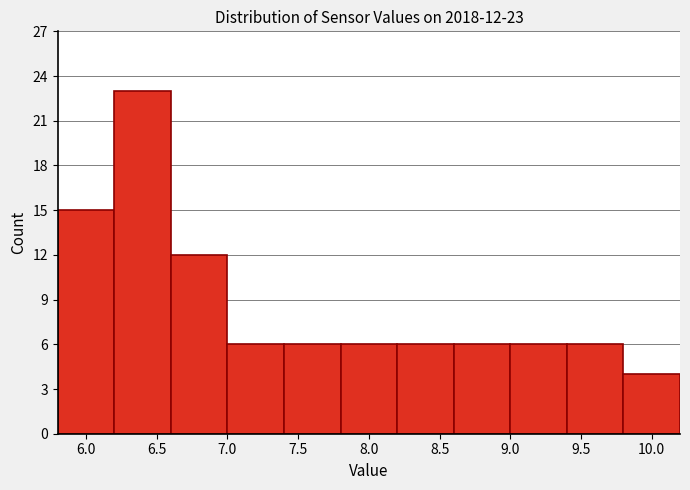

Over which range of the x-axis is the bar tallest?

6.2 to 6.6